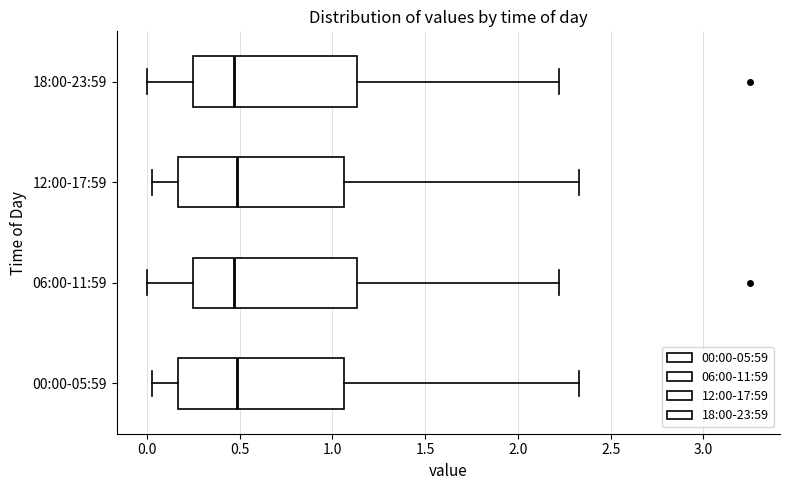

Where does the right whisker of the box for 12:00-17:59 end on the x-axis? The values are not printed on the chart, so give them approximately, as read against the axis.

2.35